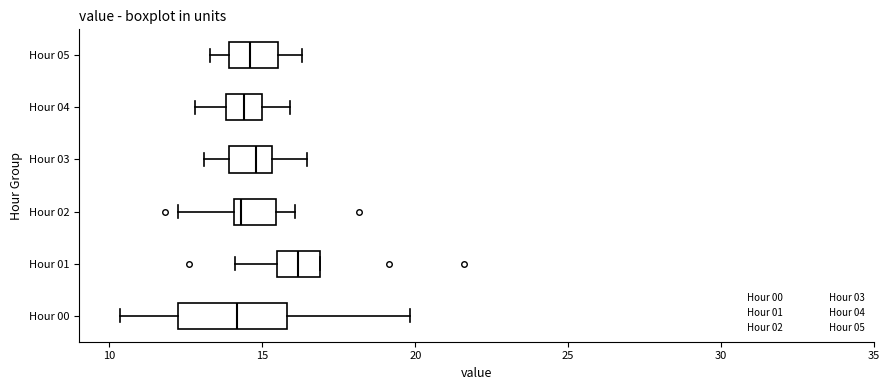

Which box has the furthest to the right median line?

Hour 01